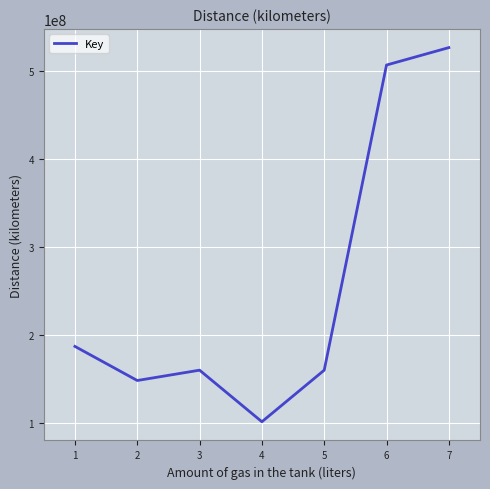

The value at 5 is 217148794. True or false?

False